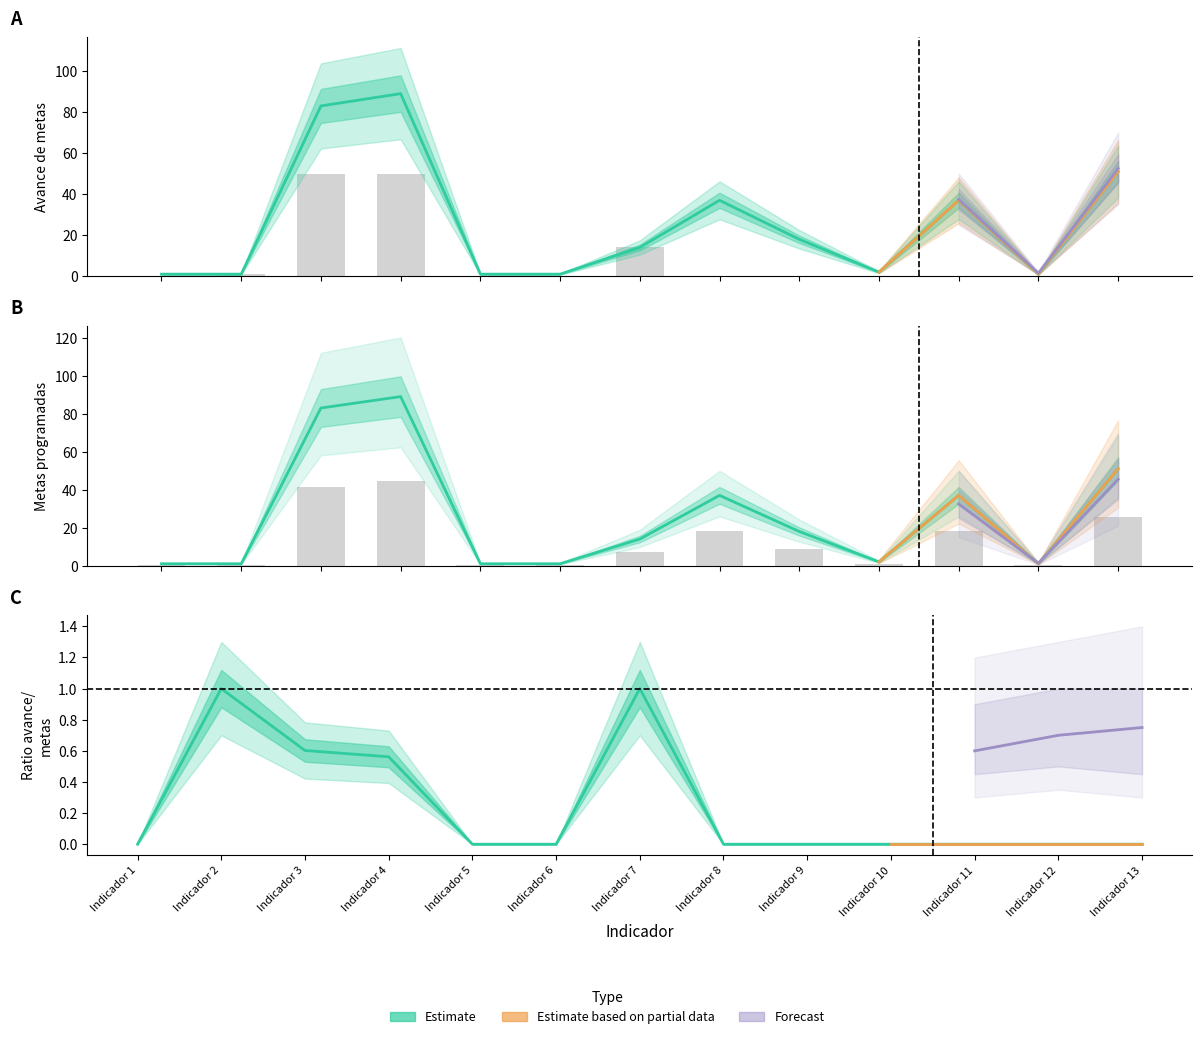

Does the chart contain stacked bars?

No